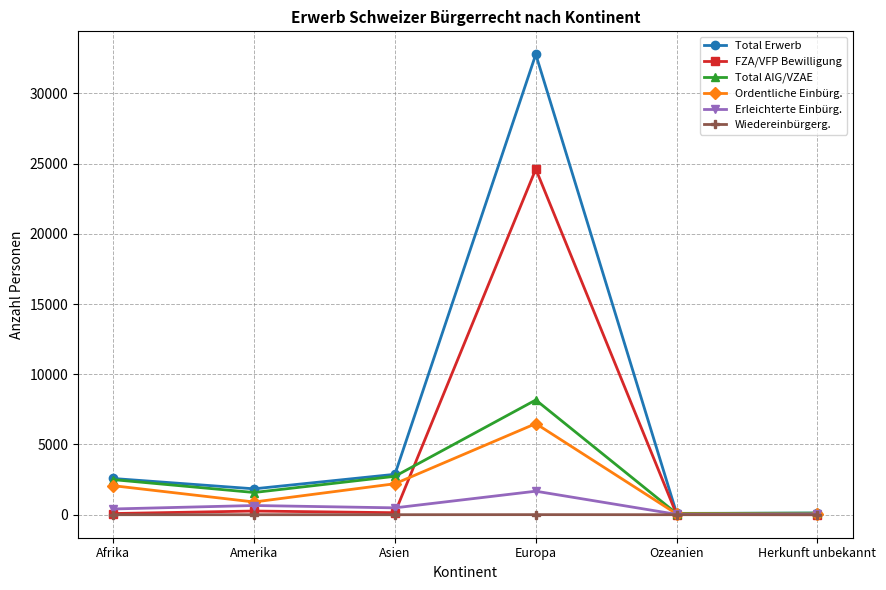

At which category is the sum across all series the highest?

Europa